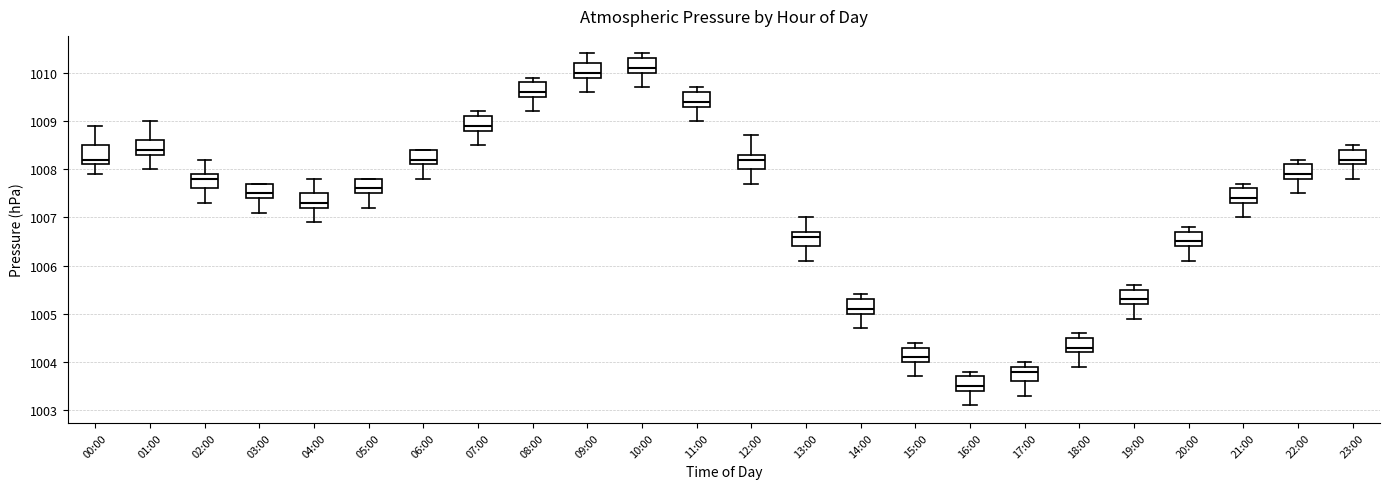

Reading left to right, read every box against the y-axis: the position of its median line, the range the box covers, and the ends of its whiskers. The values are not printed on the chart, so give them approximately, as read against the axis.

00:00: median 1008.2, box 1008.1 to 1008.5, whiskers 1007.9 to 1008.9
01:00: median 1008.4, box 1008.3 to 1008.6, whiskers 1008.0 to 1009.0
02:00: median 1007.8, box 1007.6 to 1007.9, whiskers 1007.3 to 1008.2
03:00: median 1007.5, box 1007.4 to 1007.7, whiskers 1007.1 to 1007.7
04:00: median 1007.3, box 1007.2 to 1007.5, whiskers 1006.9 to 1007.8
05:00: median 1007.6, box 1007.5 to 1007.8, whiskers 1007.2 to 1007.8
06:00: median 1008.2, box 1008.1 to 1008.4, whiskers 1007.8 to 1008.4
07:00: median 1008.9, box 1008.8 to 1009.1, whiskers 1008.5 to 1009.2
08:00: median 1009.6, box 1009.5 to 1009.8, whiskers 1009.2 to 1009.9
09:00: median 1010.0, box 1009.9 to 1010.2, whiskers 1009.6 to 1010.4
10:00: median 1010.1, box 1010.0 to 1010.3, whiskers 1009.7 to 1010.4
11:00: median 1009.4, box 1009.3 to 1009.6, whiskers 1009.0 to 1009.7
12:00: median 1008.2, box 1008.0 to 1008.3, whiskers 1007.7 to 1008.7
13:00: median 1006.6, box 1006.4 to 1006.7, whiskers 1006.1 to 1007.0
14:00: median 1005.1, box 1005.0 to 1005.3, whiskers 1004.7 to 1005.4
15:00: median 1004.1, box 1004.0 to 1004.3, whiskers 1003.7 to 1004.4
16:00: median 1003.5, box 1003.4 to 1003.7, whiskers 1003.1 to 1003.8
17:00: median 1003.8, box 1003.6 to 1003.9, whiskers 1003.3 to 1004.0
18:00: median 1004.3, box 1004.2 to 1004.5, whiskers 1003.9 to 1004.6
19:00: median 1005.3, box 1005.2 to 1005.5, whiskers 1004.9 to 1005.6
20:00: median 1006.5, box 1006.4 to 1006.7, whiskers 1006.1 to 1006.8
21:00: median 1007.4, box 1007.3 to 1007.6, whiskers 1007.0 to 1007.7
22:00: median 1007.9, box 1007.8 to 1008.1, whiskers 1007.5 to 1008.2
23:00: median 1008.2, box 1008.1 to 1008.4, whiskers 1007.8 to 1008.5